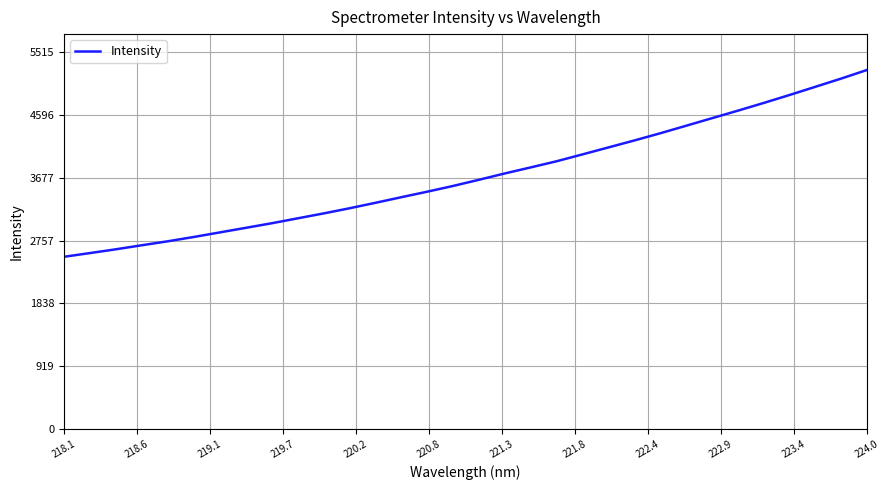

What is the difference between the maximum and minimum values?

2732.7